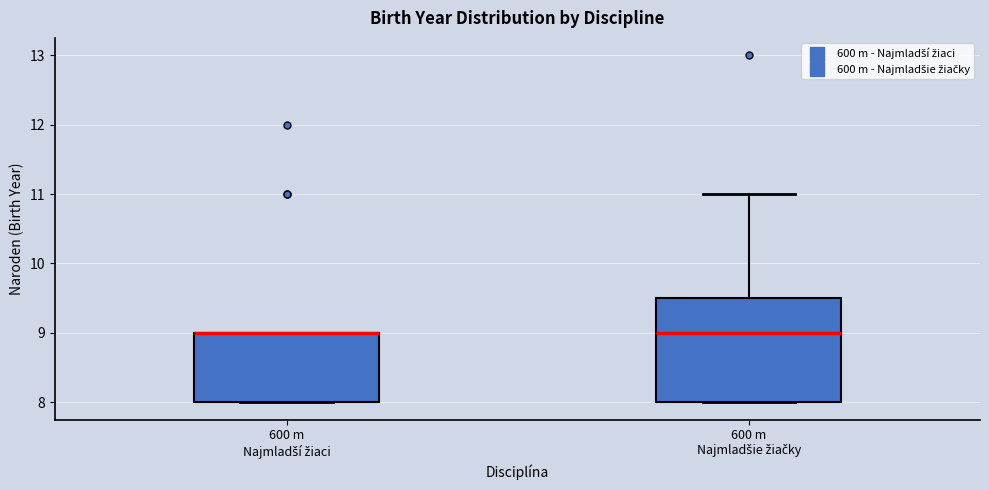

Where is the lower edge of the box for 600 m Najmladší žiaci on the y-axis? The values are not printed on the chart, so give them approximately, as read against the axis.

8.0